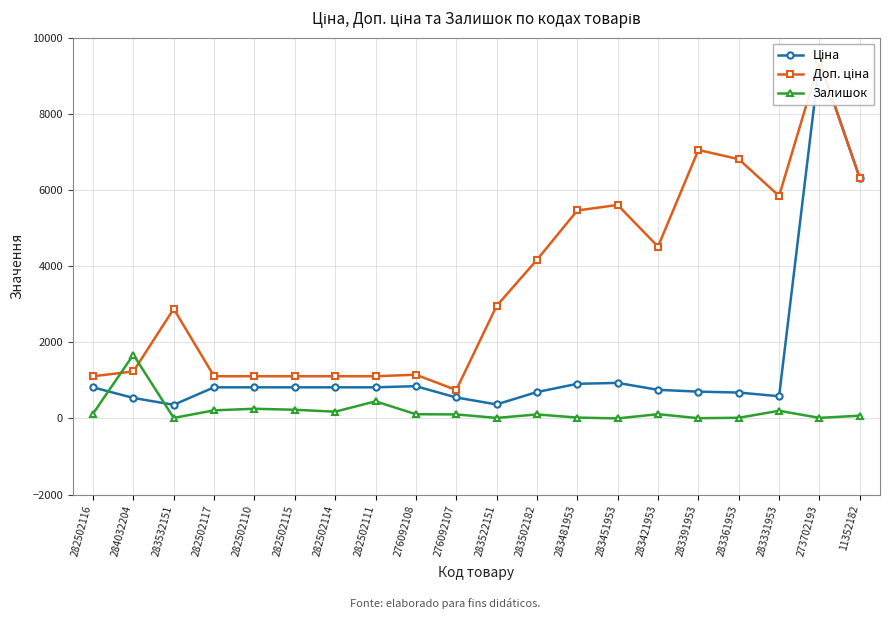

Reading left to right, list all the values displayed in this chart.

Ціна: 282502116=818.5	284032204=539.0	283532151=359.9	282502117=818.5	282502110=818.5	282502115=818.5	282502114=818.5	282502111=818.5	276092108=848.4	276092107=551.5	283522151=369.5	283502182=694.3	283481953=910.4	283451953=934.5	283421953=752.2	283391953=705.1	283361953=681.0	283331953=584.4	273702193=9384.0	11352182=6308.8
Доп. ціна: 282502116=1109.2	284032204=1235.4	283532151=2878.8	282502117=1109.2	282502110=1109.2	282502115=1109.2	282502114=1109.2	282502111=1109.2	276092108=1149.7	276092107=747.0	283522151=2955.8	283502182=4165.6	283481953=5462.3	283451953=5607.2	283421953=4513.3	283391953=7051.3	283361953=6809.8	283331953=5843.9	273702193=9384.0	11352182=6308.8
Залишок: 282502116=125.0	284032204=1674.0	283532151=15.0	282502117=214.0	282502110=255.0	282502115=229.0	282502114=178.0	282502111=450.0	276092108=112.0	276092107=107.0	283522151=15.0	283502182=106.0	283481953=24.0	283451953=2.0	283421953=113.0	283391953=8.0	283361953=19.0	283331953=202.0	273702193=16.0	11352182=74.0